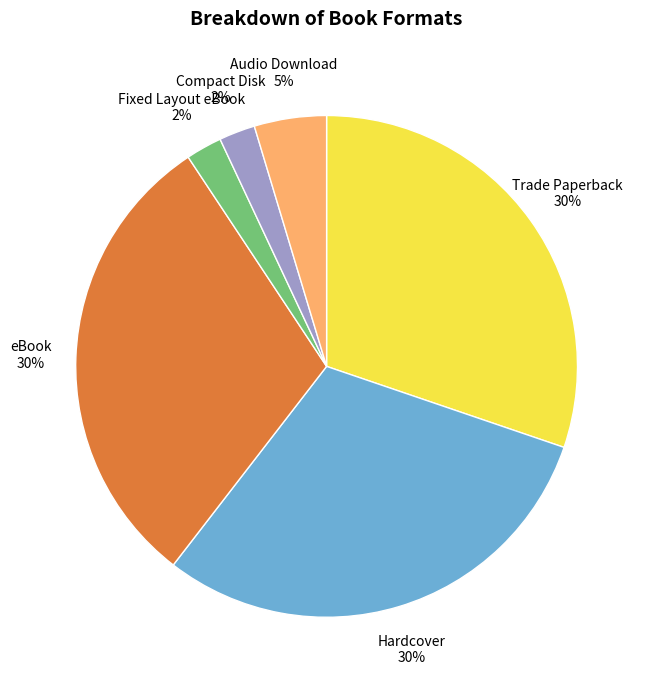

Does any single category account for the majority?

No